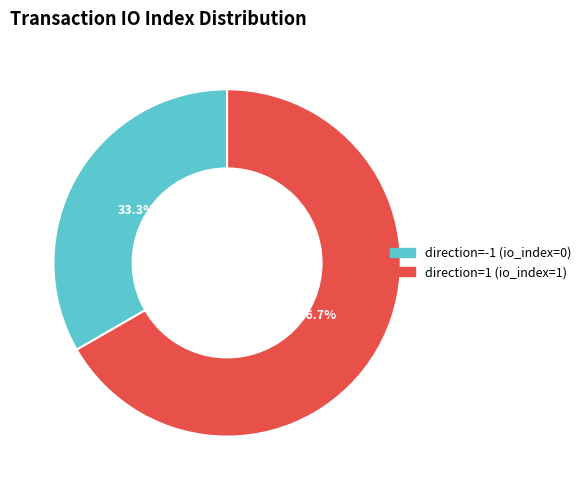

Is there any slice that represents more than half of the pie?

Yes